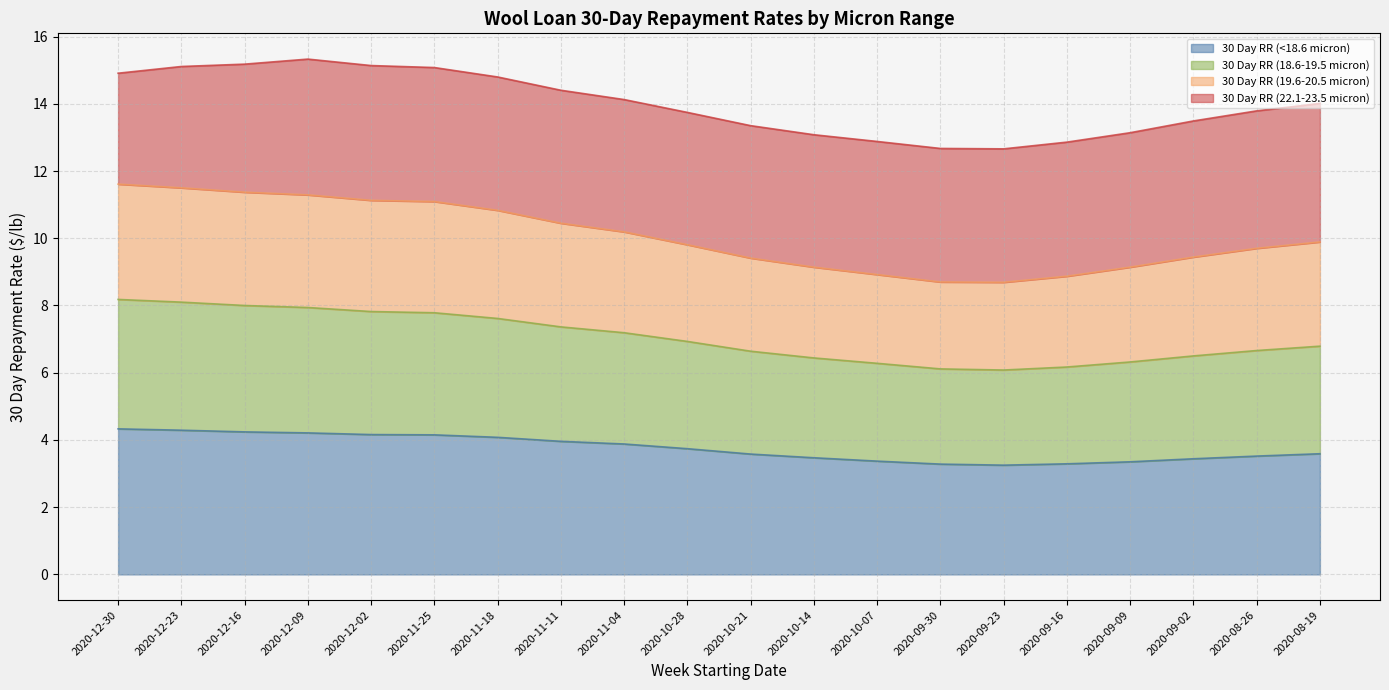

Between 2020-11-25 and 2020-12-23, which is larger?

2020-12-23